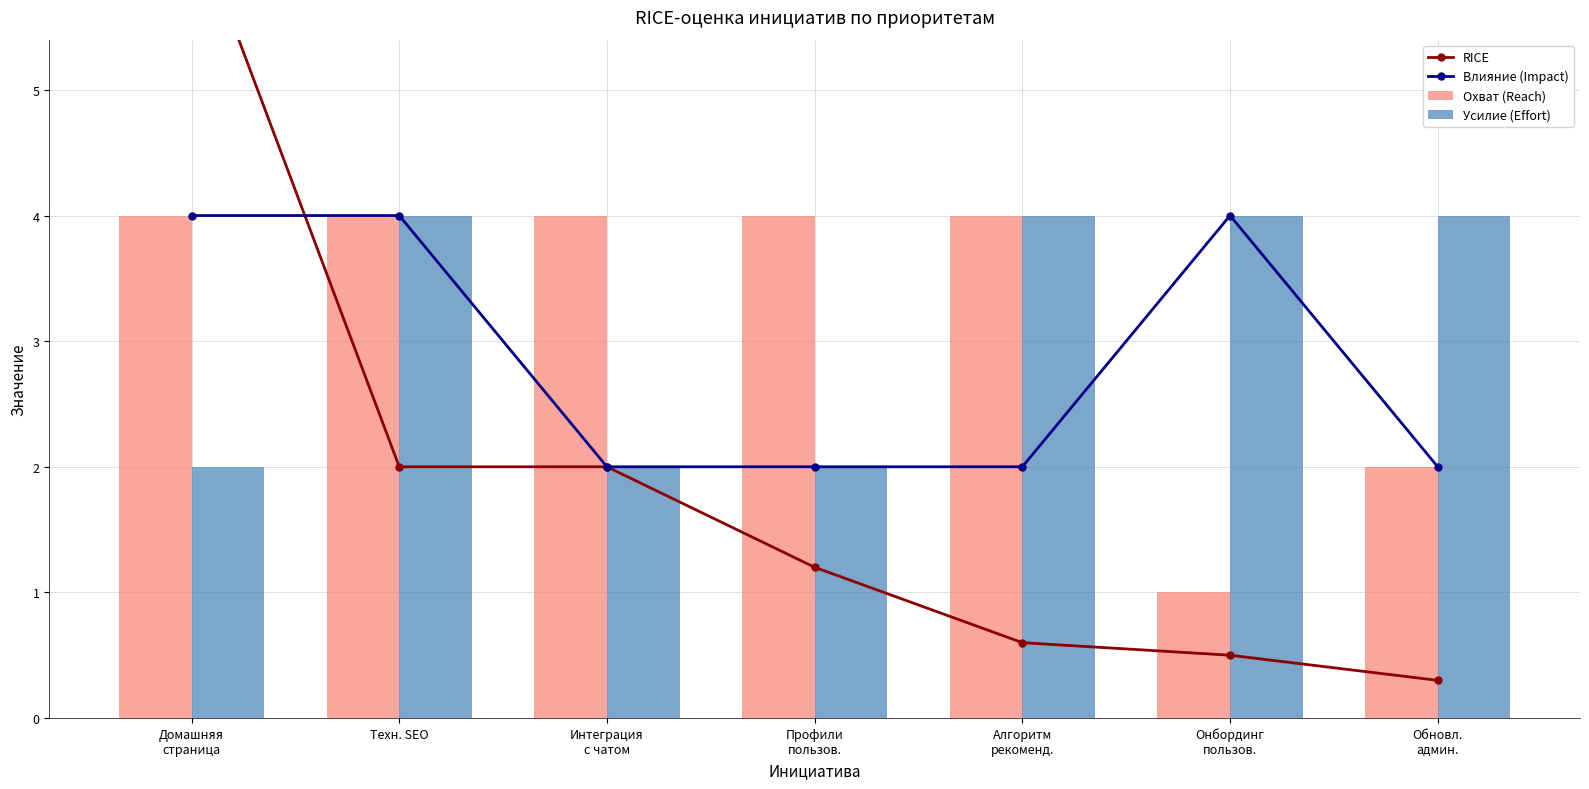

What is the label of the 5th bar from the right?

Интеграция
с чатом